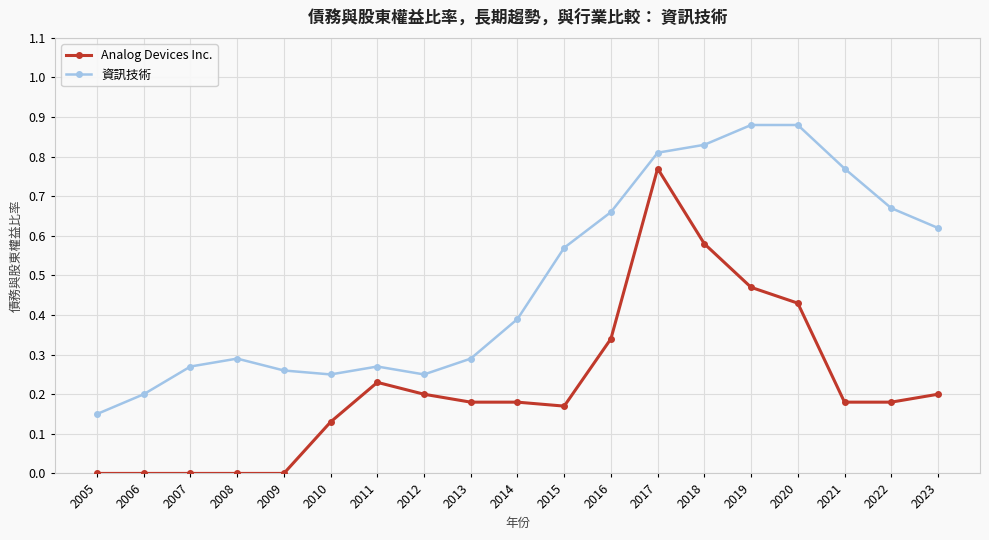

What is the sum of the 資訊技術 values at 2008 and 2021?

1.1